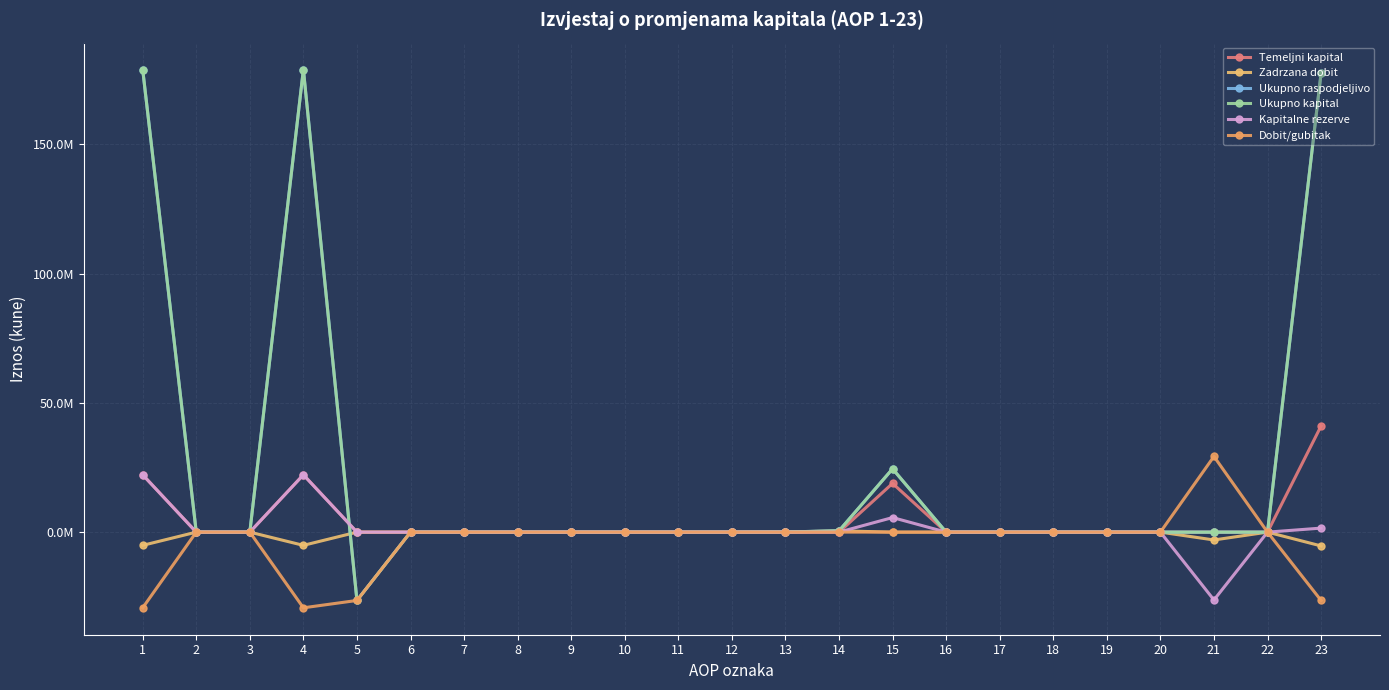

List the series in order of their peak value, lowest first.

Zadrzana dobit, Kapitalne rezerve, Dobit/gubitak, Temeljni kapital, Ukupno raspodjeljivo, Ukupno kapital